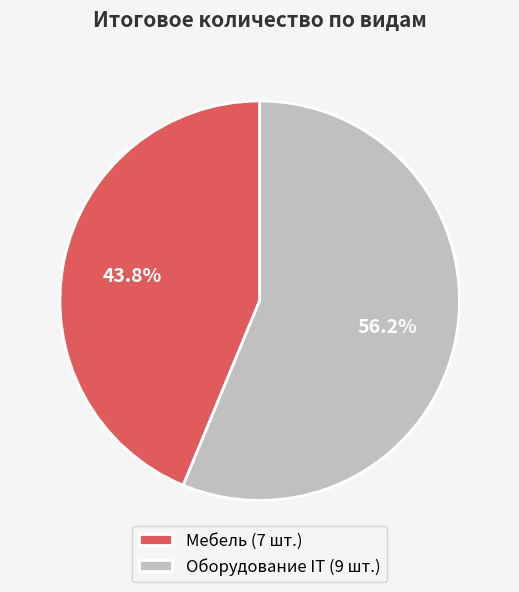

To the nearest percent, what is the combined percentage of Оборудование IT and Мебель?

100%